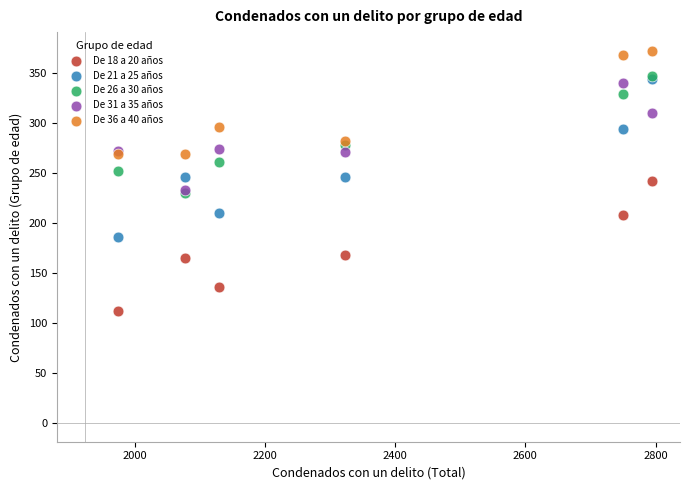

What are all the series names shown in the legend?

De 18 a 20 años, De 21 a 25 años, De 26 a 30 años, De 31 a 35 años, De 36 a 40 años